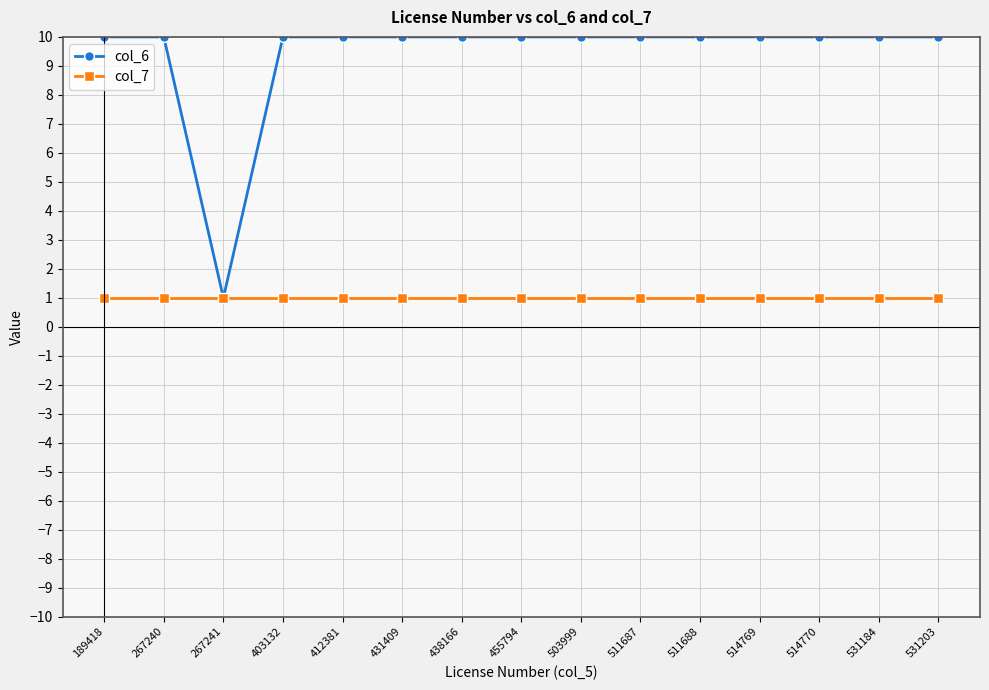

Between 267241 and 455794, which series saw the biggest shift?

col_6